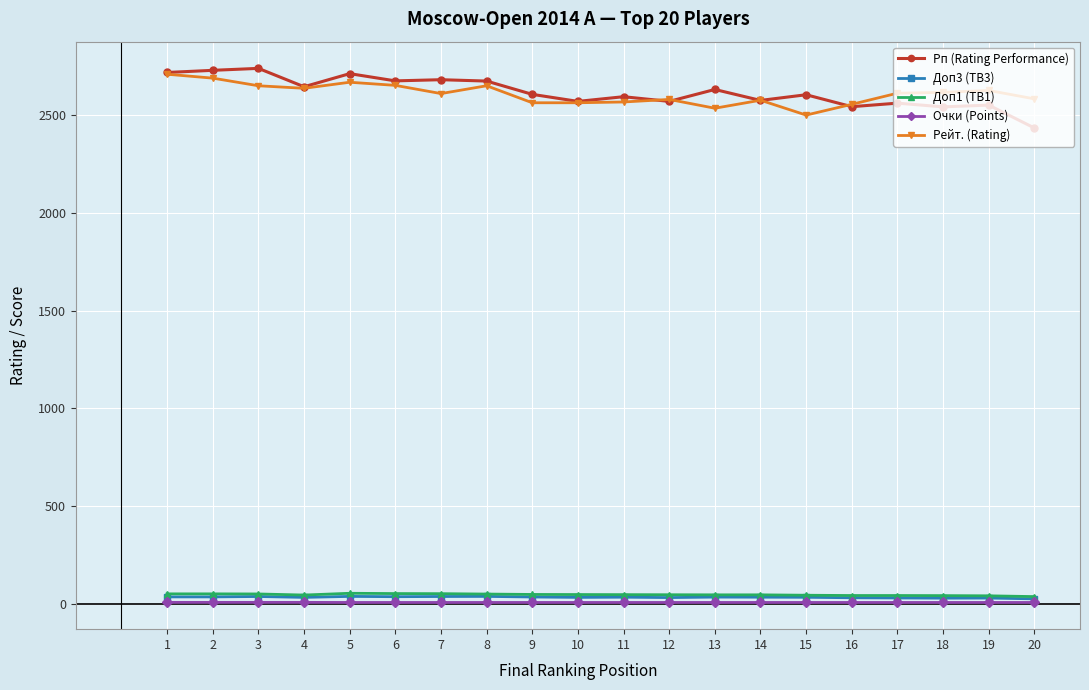

What is the sum of all Рп (Rating Performance) values?

52374.0